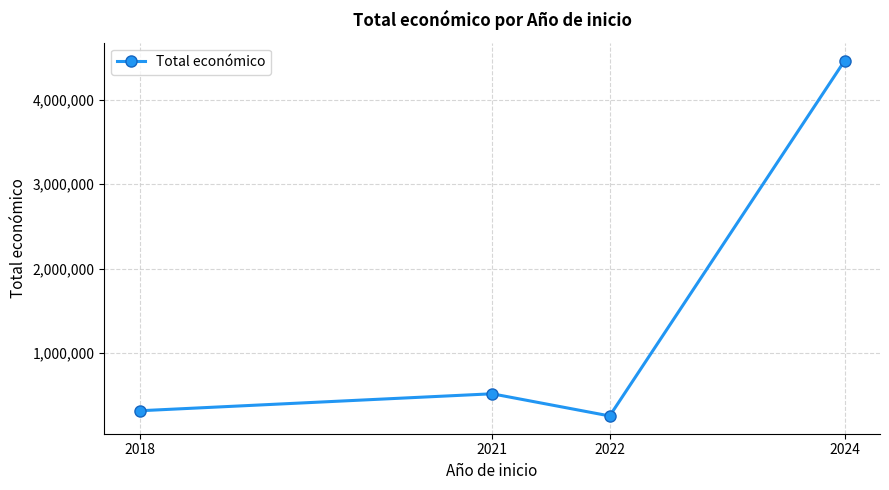

True or false: the data shows 6758128 at 2024.

False